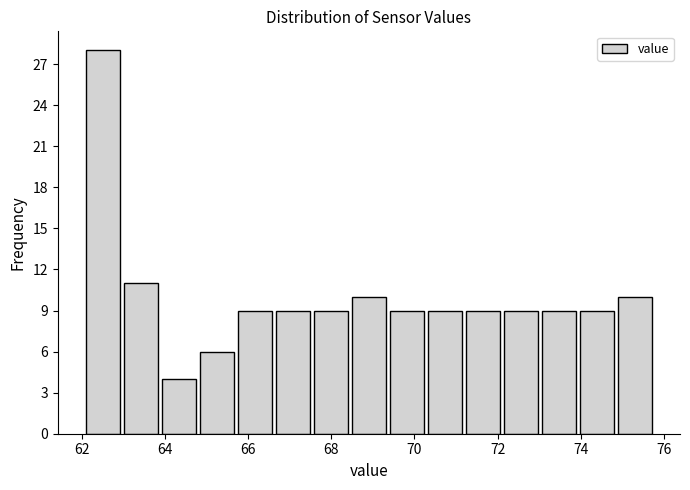

Over which range of the x-axis is the bar tallest?

62.2 to 63.0